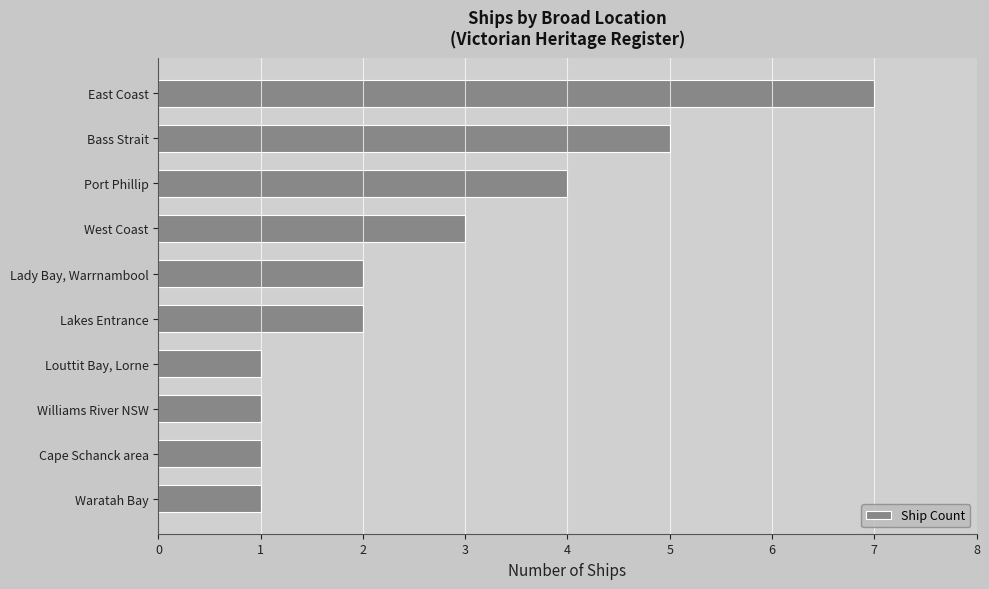

The value at East Coast is 2. True or false?

False